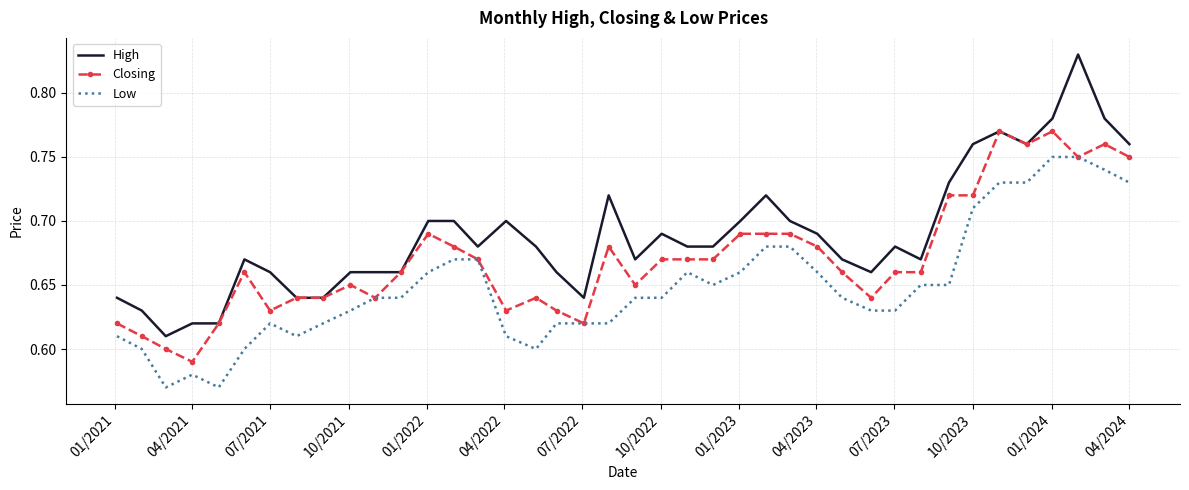

Rank the series by their average value, from highest to lowest.

High, Closing, Low